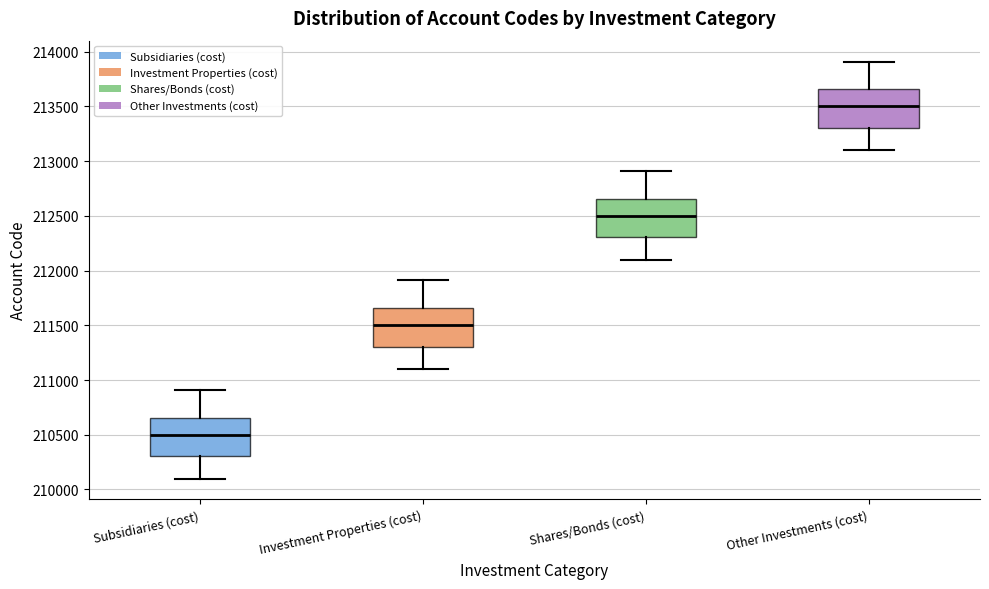

Reading left to right, transcribe this box plot: for each box, give where its median line is, the range the box spans, and where its two whiskers end, as read against the y-axis. The values are not printed on the chart, so give them approximately, as read against the axis.

Subsidiaries (cost): median 210500, box 210300 to 210650, whiskers 210100 to 210900
Investment Properties (cost): median 211500, box 211300 to 211650, whiskers 211100 to 211900
Shares/Bonds (cost): median 212500, box 212300 to 212650, whiskers 212100 to 212900
Other Investments (cost): median 213500, box 213300 to 213650, whiskers 213100 to 213900